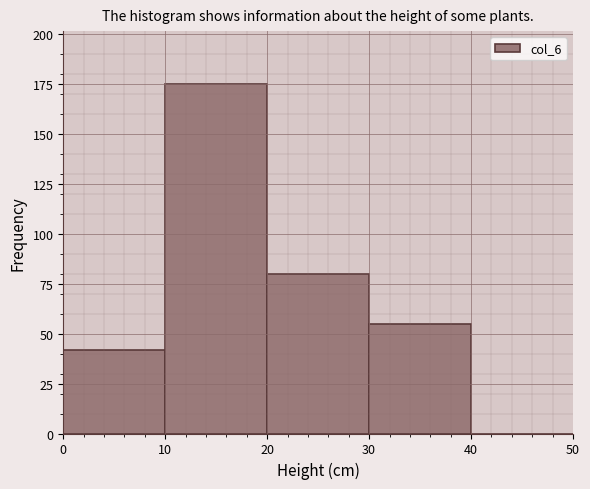

Over which range of the x-axis is the bar tallest?

10 to 20